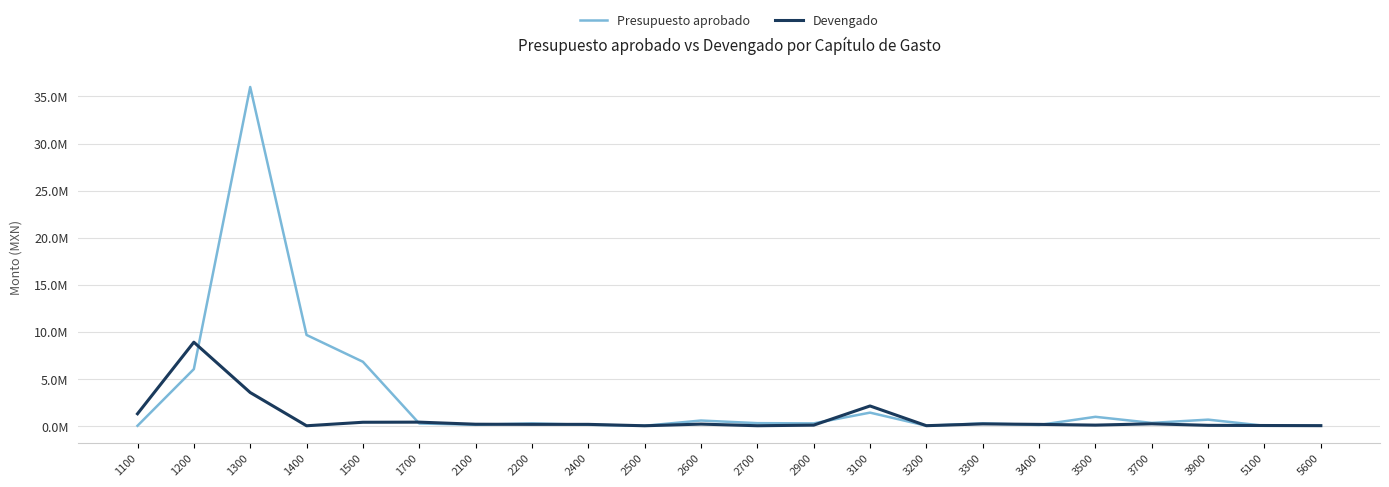

Is this an area chart (filled region under the line)?

No